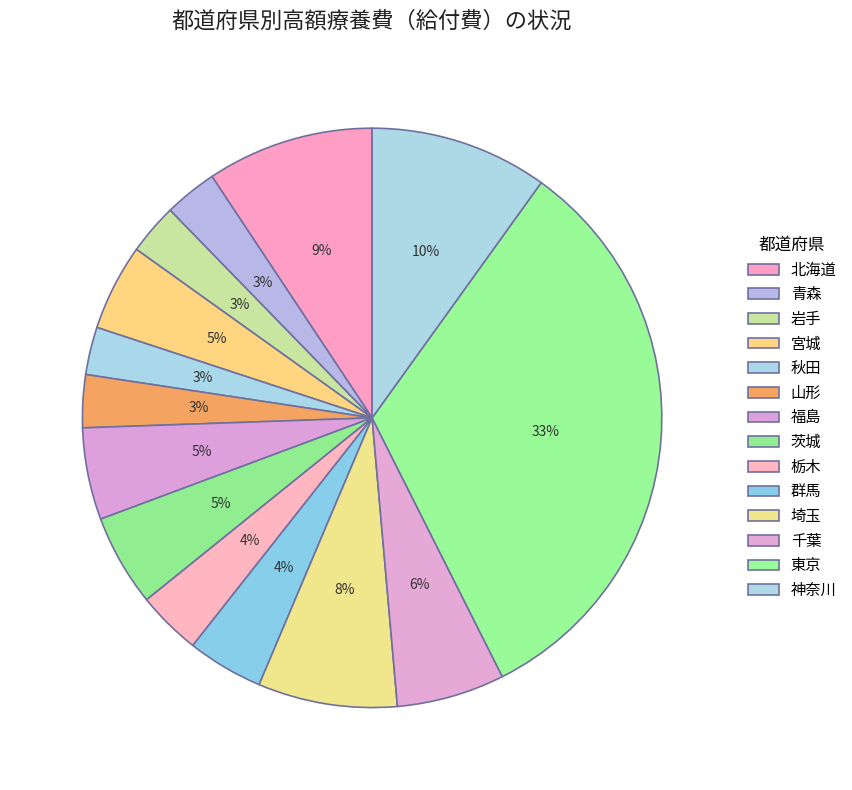

Is there a majority slice in this chart?

No